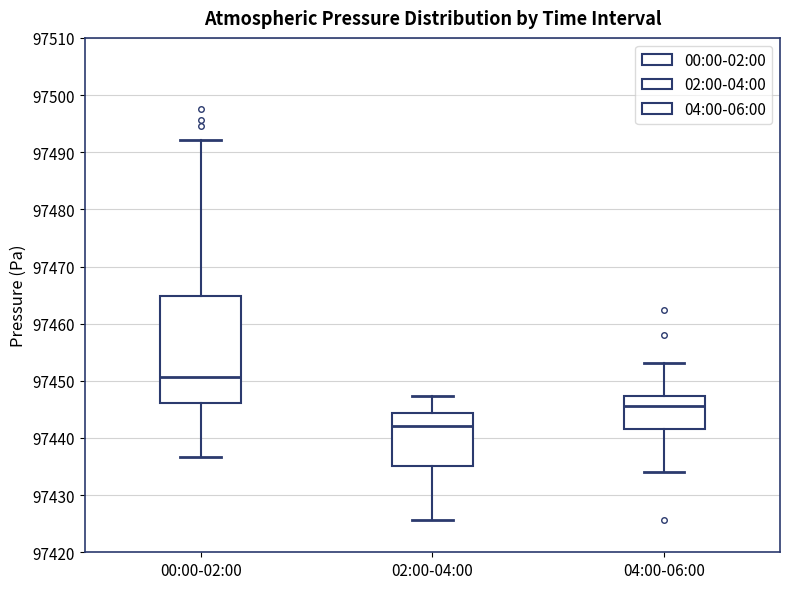

Which box's median line is the lowest?

02:00-04:00